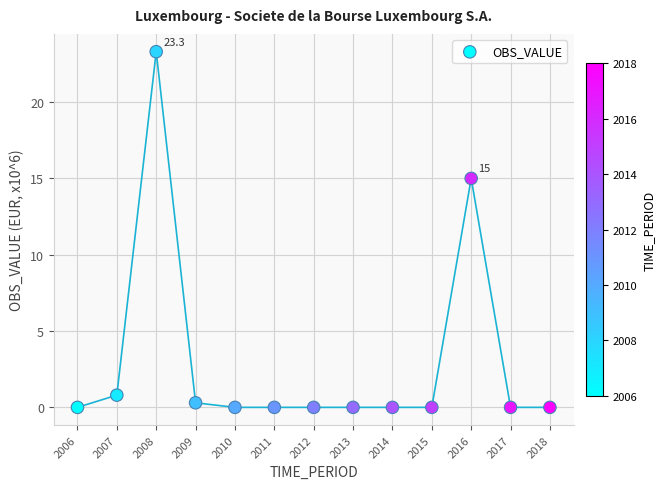

What Y value in the scatter plot is closest to 11?

15.0